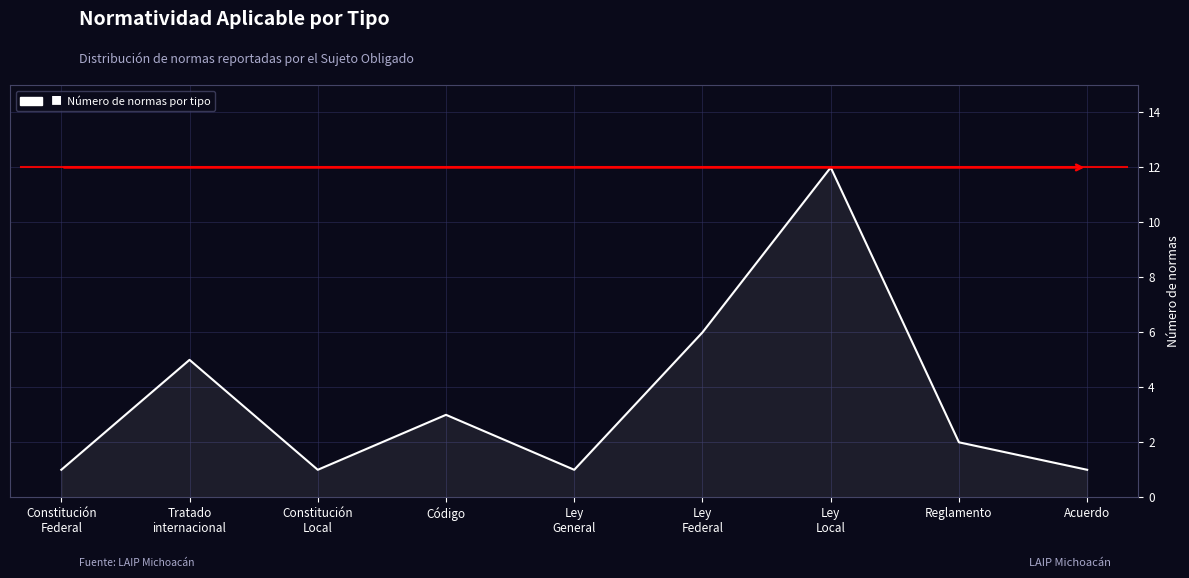

What is the greatest value displayed?

12